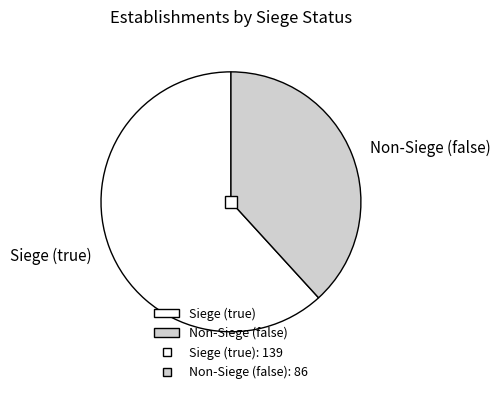

Which has a higher value, Non-Siege (false) or Siege (true)?

Siege (true)